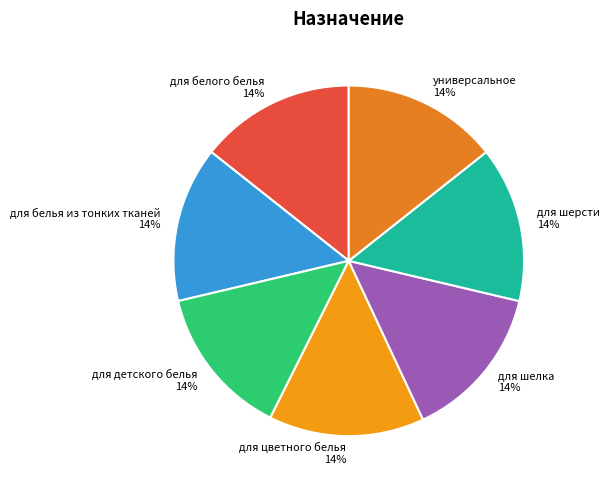

The для белого белья slice represents 14% of the pie. True or false?

True